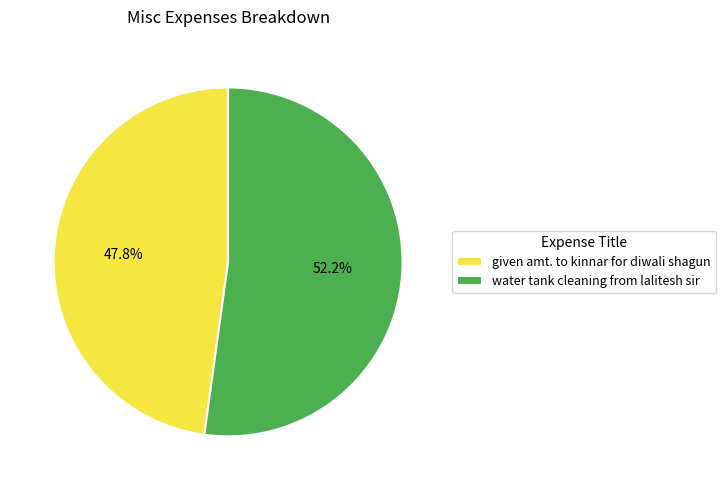

What is the total percentage of water tank cleaning from lalitesh sir and given amt. to kinnar for diwali shagun?

100.0%